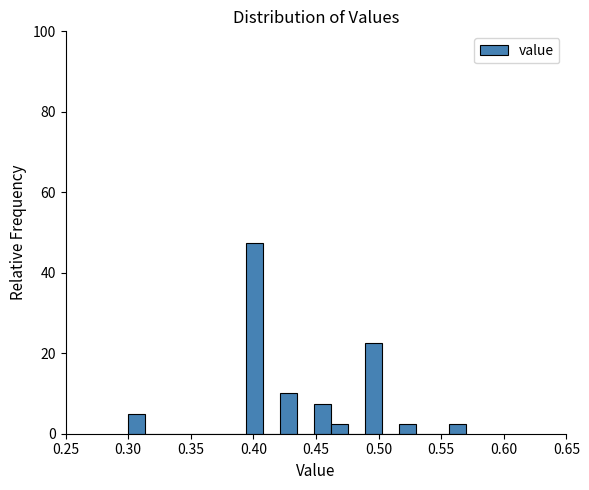

Around what value on the x-axis is the tallest bar? Give the approximate position of its centre, as read against the axis.

0.400